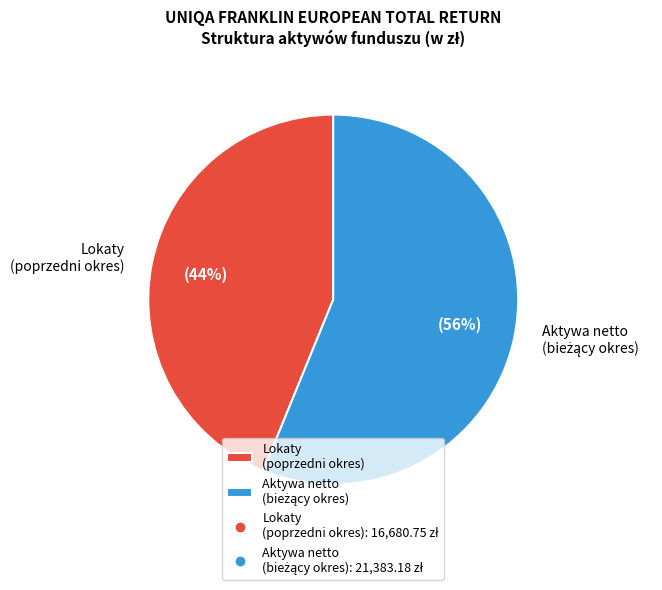

Is there any slice that represents more than half of the pie?

Yes